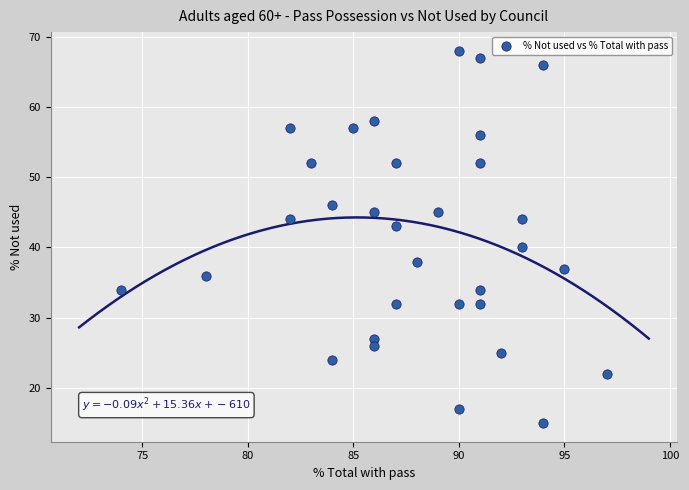

What is the range of X values (max minus min)?

23